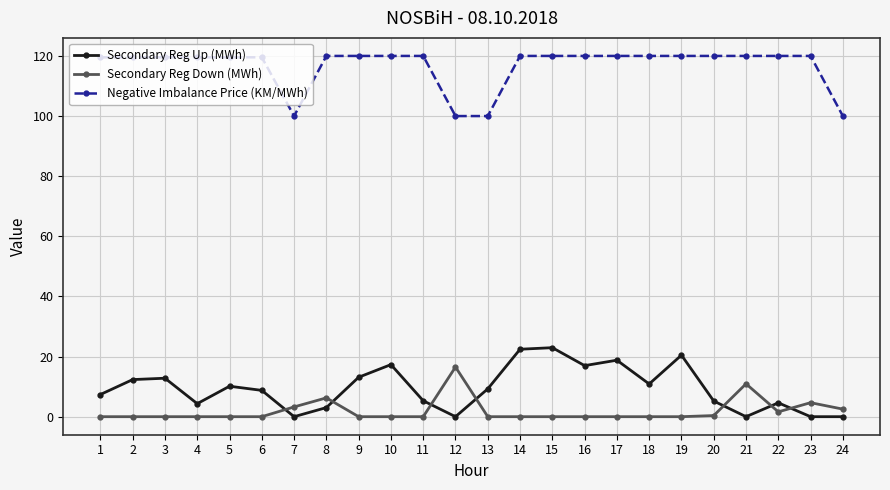

Which series has the widest spread of values?

Secondary Reg Up (MWh)